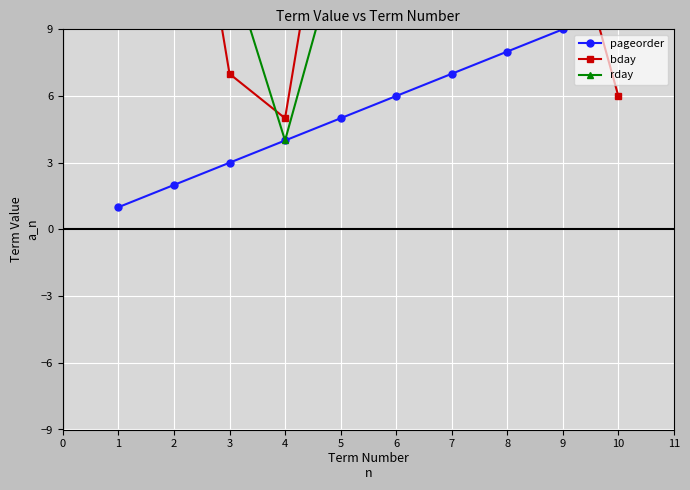

Which series has the largest total across all categories?

bday